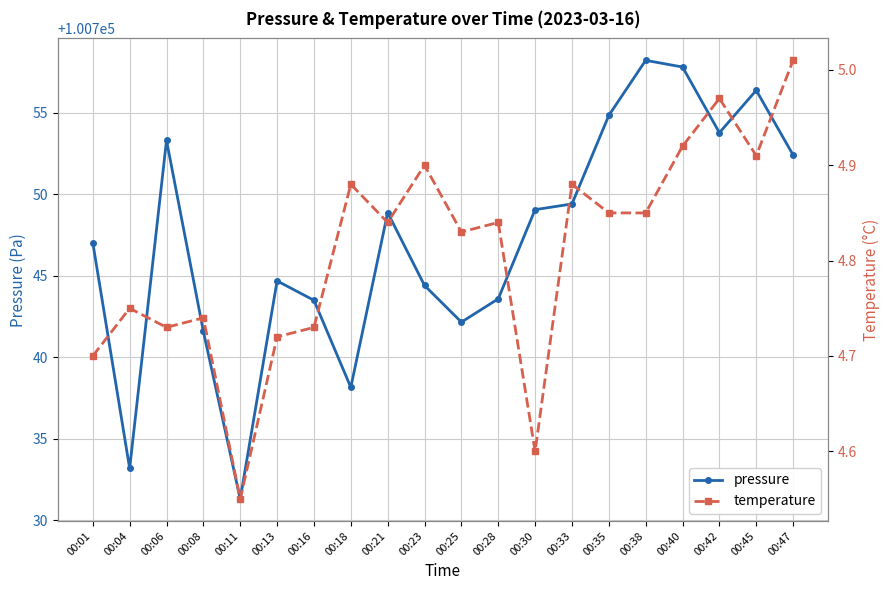

True or false: temperature and pressure intersect in this chart.

False